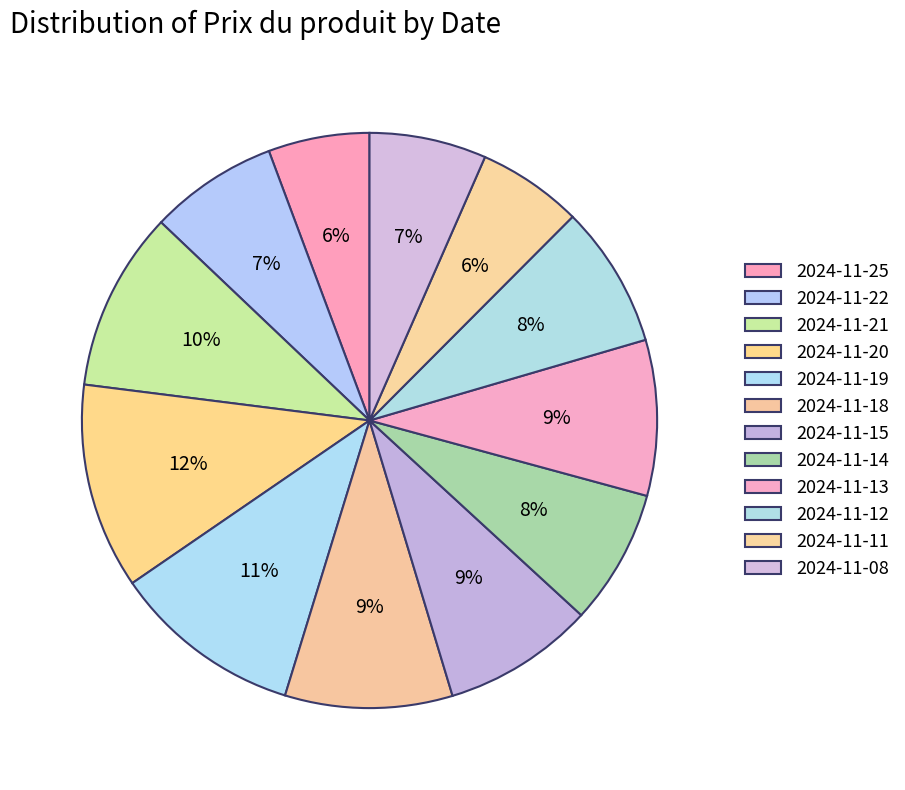

How many segments does this pie chart have?

12